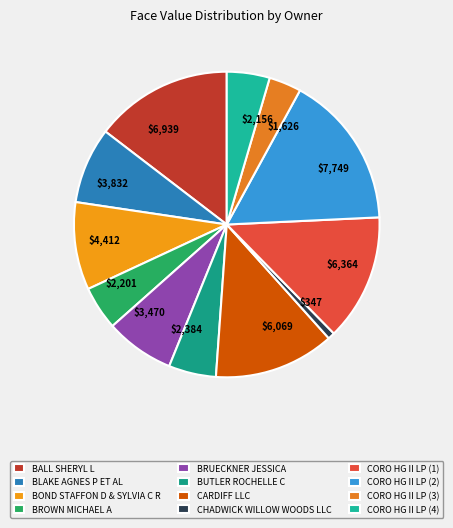

True or false: CORO HG II LP (3) accounts for 3% of the total.

True